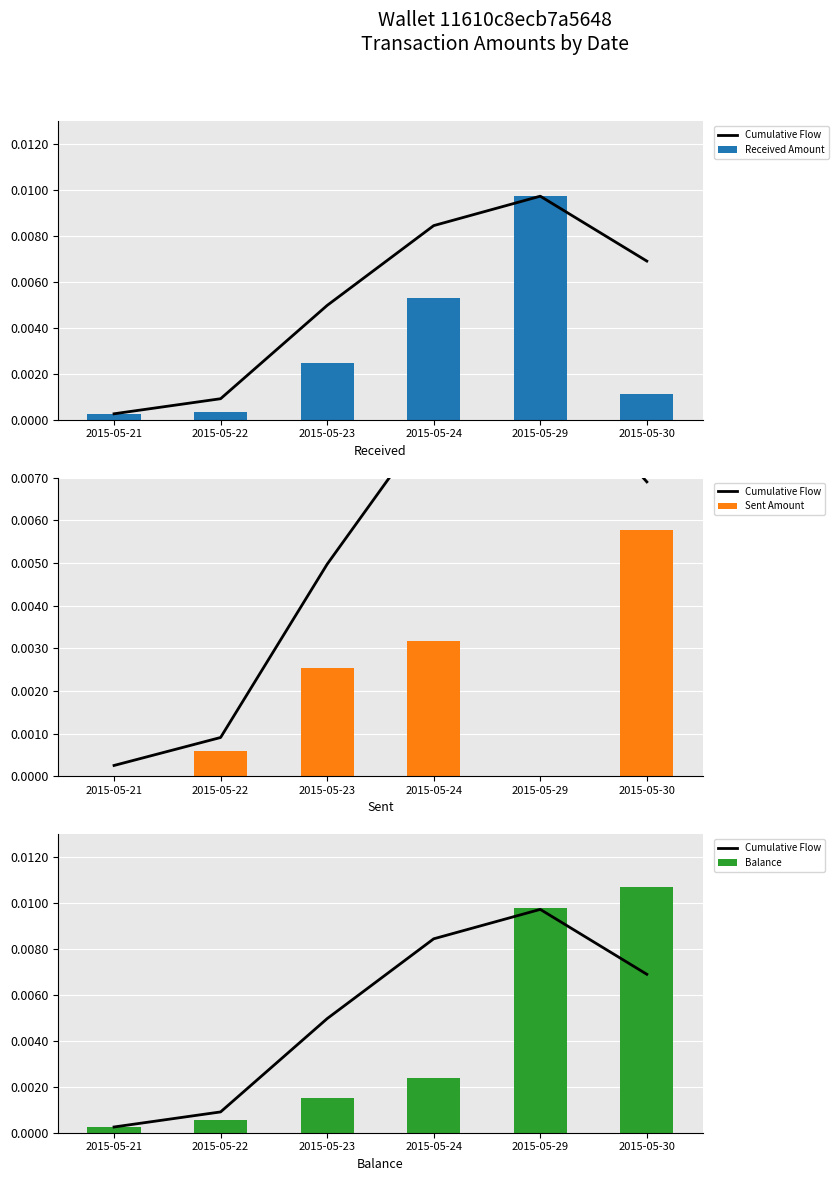

Rank the categories by Cumulative Flow value from highest to lowest.

2015-05-29, 2015-05-24, 2015-05-30, 2015-05-23, 2015-05-22, 2015-05-21